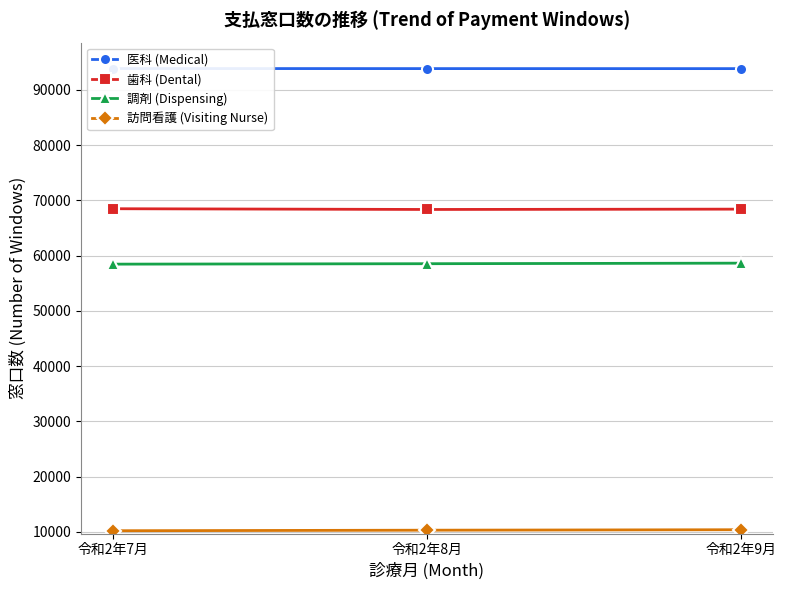

How many lines are shown in the chart?

4